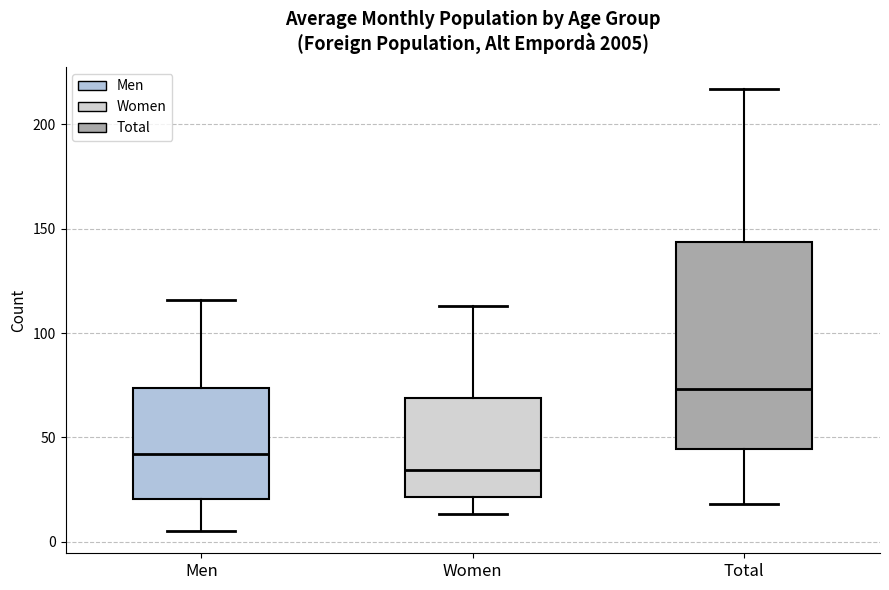

Which box's median line is the lowest?

Women